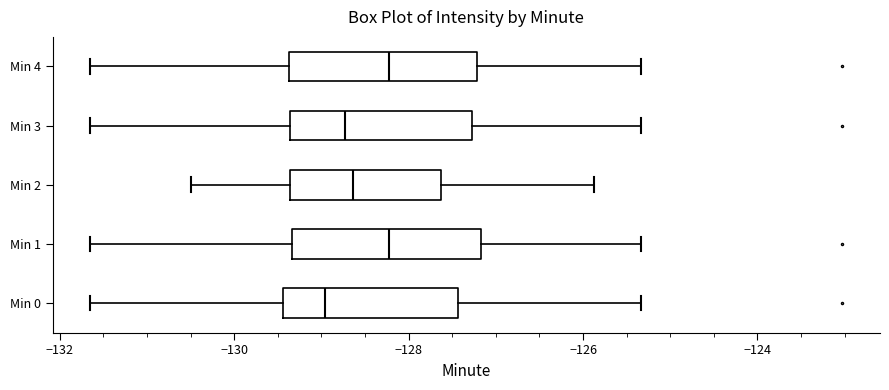

Where is the left edge of the box for Min 1 on the x-axis? The values are not printed on the chart, so give them approximately, as read against the axis.

-129.4